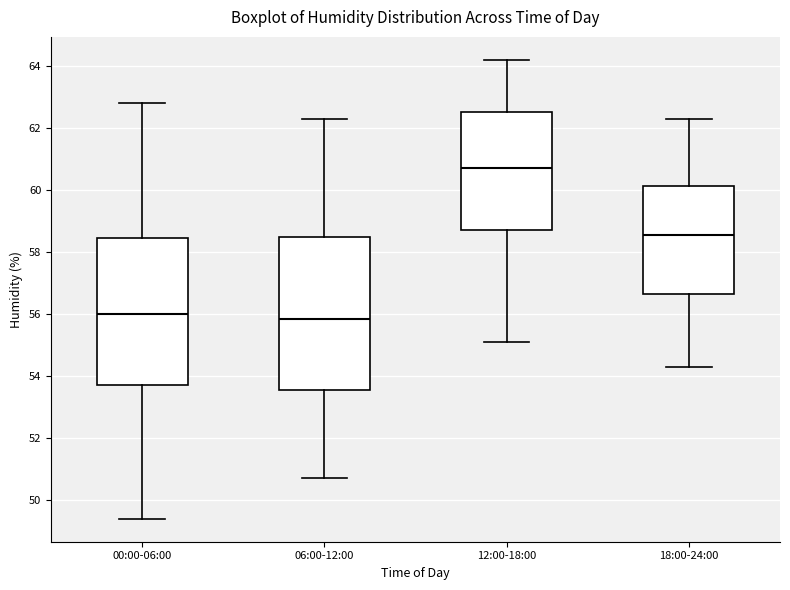

Reading left to right, transcribe this box plot: for each box, give where its median line is, the range the box spans, and where its two whiskers end, as read against the y-axis. The values are not printed on the chart, so give them approximately, as read against the axis.

00:00-06:00: median 56.0, box 53.8 to 58.4, whiskers 49.4 to 62.8
06:00-12:00: median 55.8, box 53.6 to 58.4, whiskers 50.8 to 62.4
12:00-18:00: median 60.8, box 58.8 to 62.6, whiskers 55.2 to 64.2
18:00-24:00: median 58.6, box 56.6 to 60.2, whiskers 54.4 to 62.4